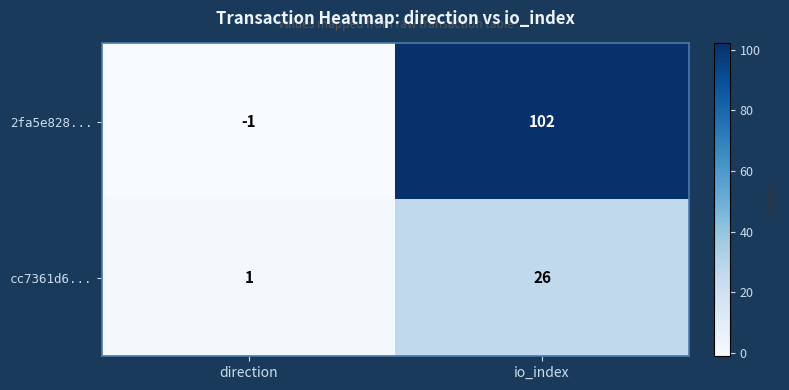

The cc7361d6... series shows 15 at io_index. True or false?

False